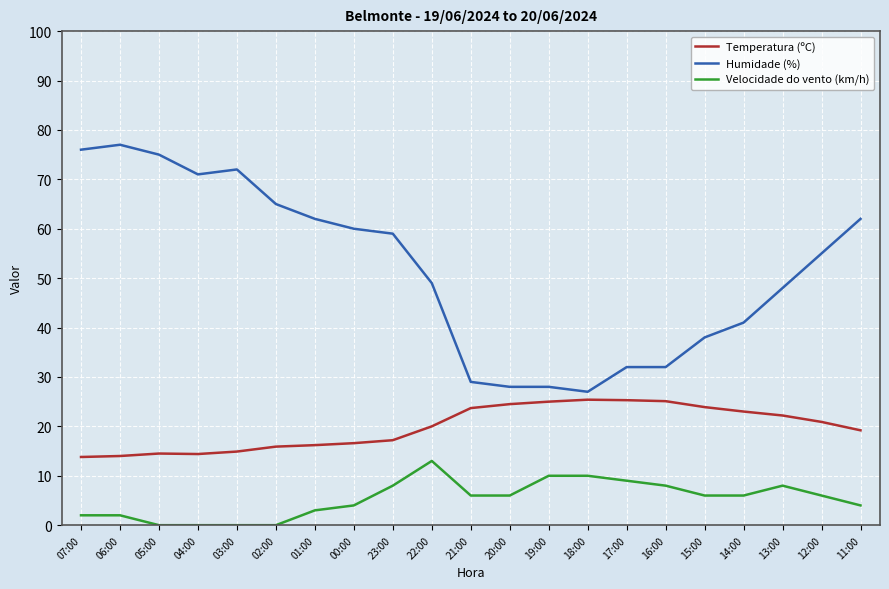

True or false: Temperatura (ºC) and Humidade (%) cross at least once.

False